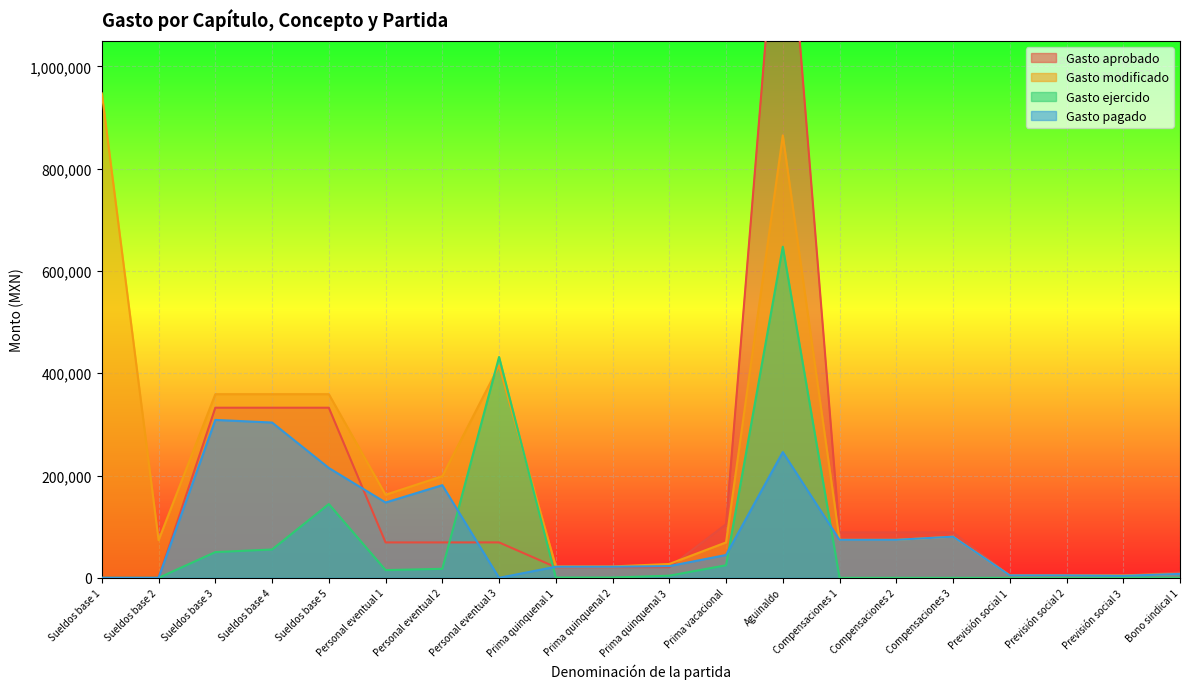

How many lines are shown in the chart?

4